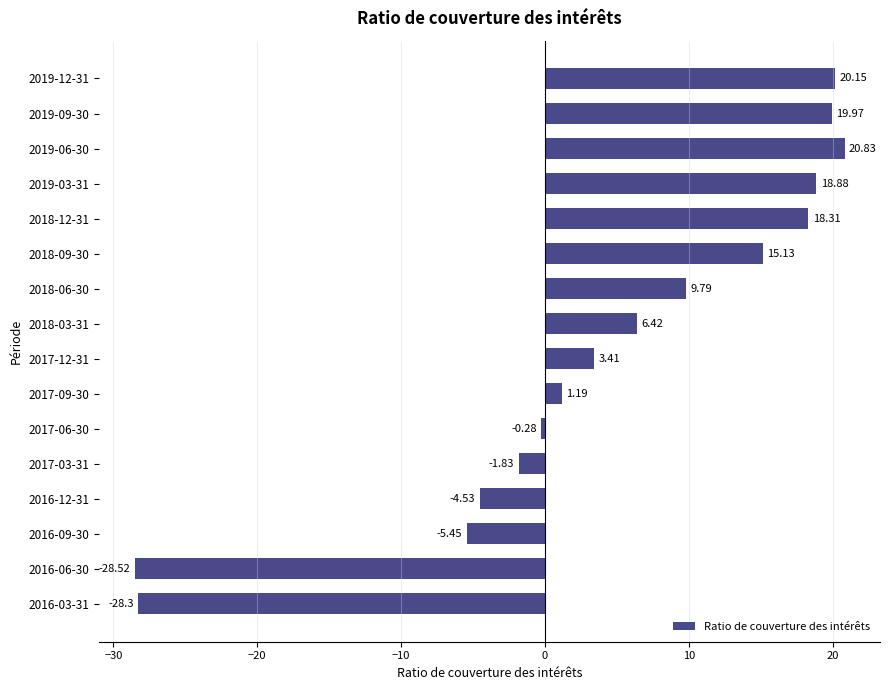

What is the sum of all values?

65.2